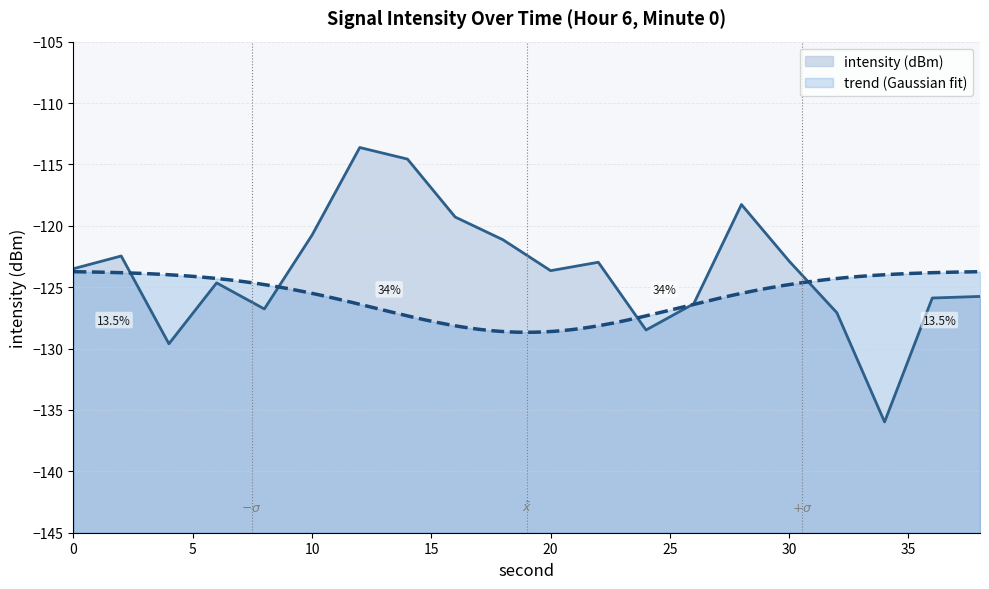

What is the maximum value shown in the chart?

-113.6